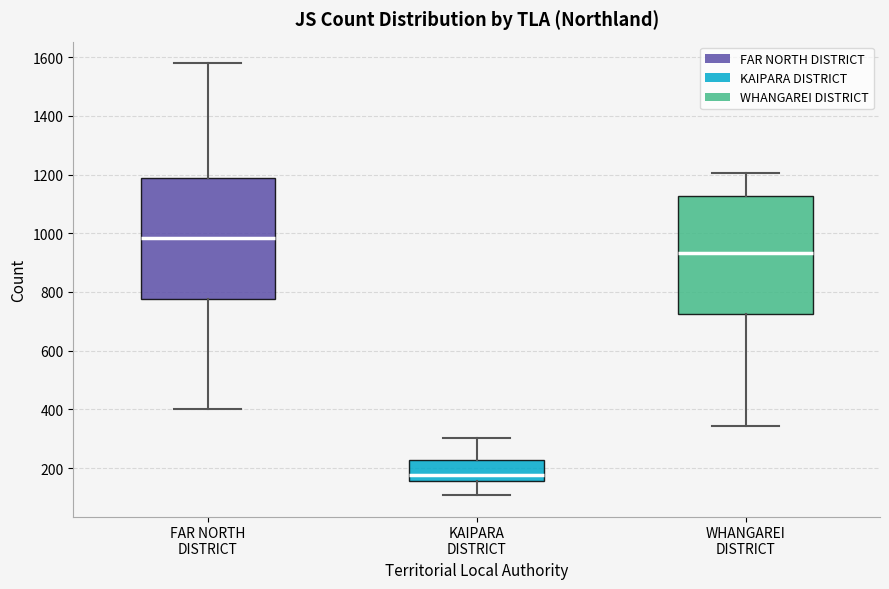

Reading left to right, read every box against the y-axis: the position of its median line, the range the box covers, and the ends of its whiskers. The values are not printed on the chart, so give them approximately, as read against the axis.

FAR NORTH DISTRICT: median 980, box 780 to 1180, whiskers 400 to 1580
KAIPARA DISTRICT: median 180, box 160 to 220, whiskers 100 to 300
WHANGAREI DISTRICT: median 940, box 720 to 1120, whiskers 340 to 1200